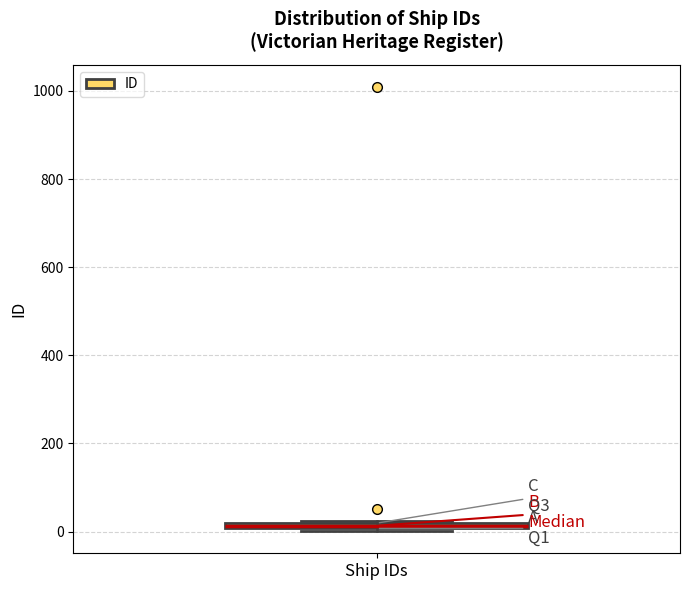

Where is the upper edge of the box for Ship IDs on the y-axis? The values are not printed on the chart, so give them approximately, as read against the axis.

20